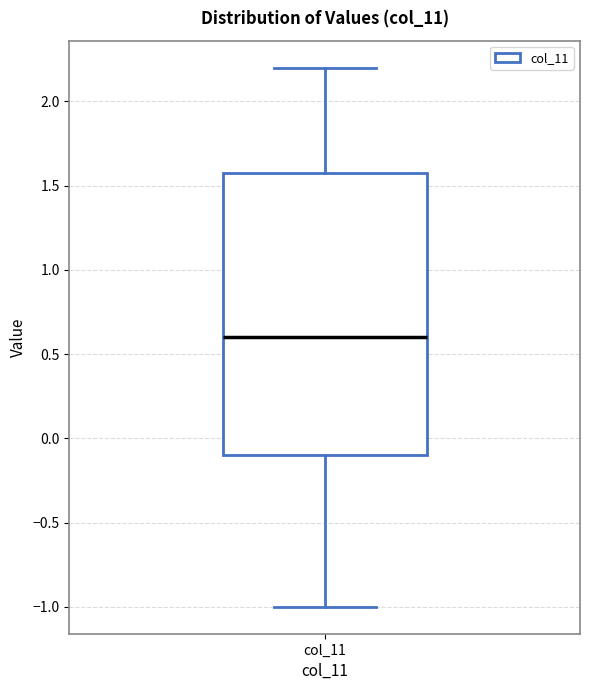

Read this box plot against the y-axis: the position of the median line, the range covered by the box, and the ends of both whiskers. The values are not printed on the chart, so give them approximately, as read against the axis.

median 0.6, box -0.1 to 1.6, whiskers -1.0 to 2.2